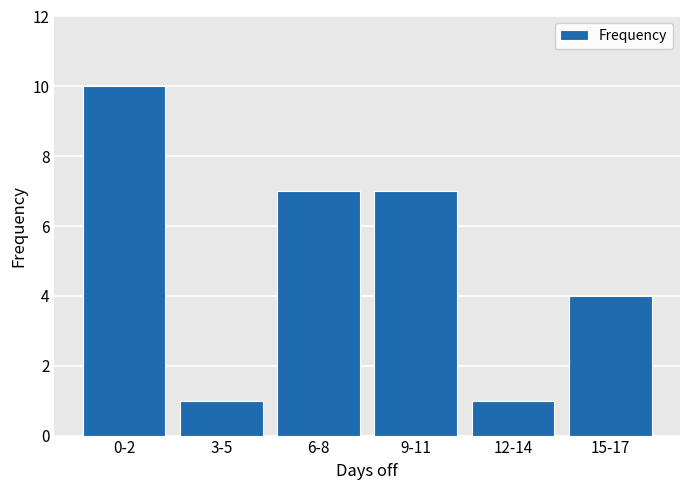

Reading left to right, transcribe all the data shown in this chart.

0-2=10	3-5=1	6-8=7	9-11=7	12-14=1	15-17=4